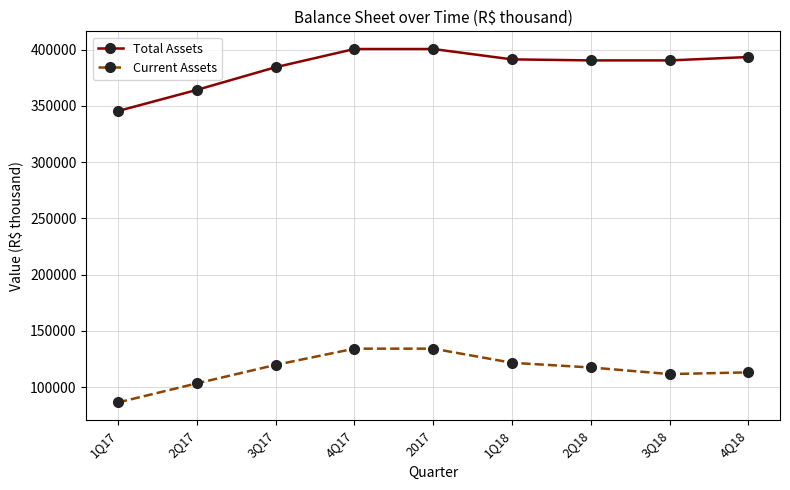

What is the label of the 1st point from the right?

4Q18